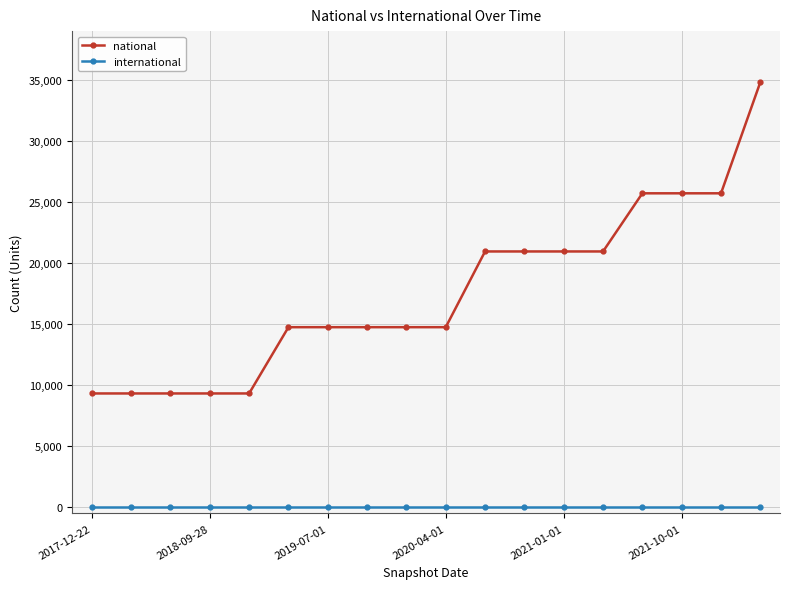

Which series has the largest range (max minus min)?

national